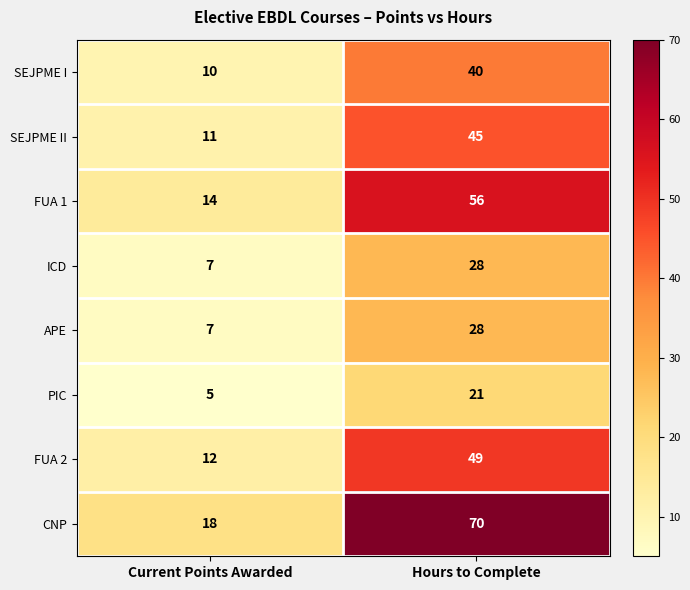

What is the difference between the maximum and minimum values in the FUA 2 series?

37